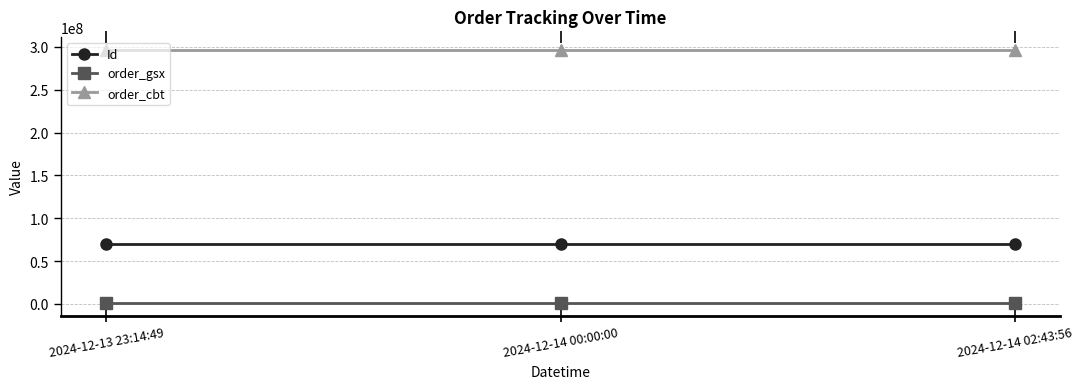

What is the label of the 1st point from the right?

2024-12-14 02:43:56